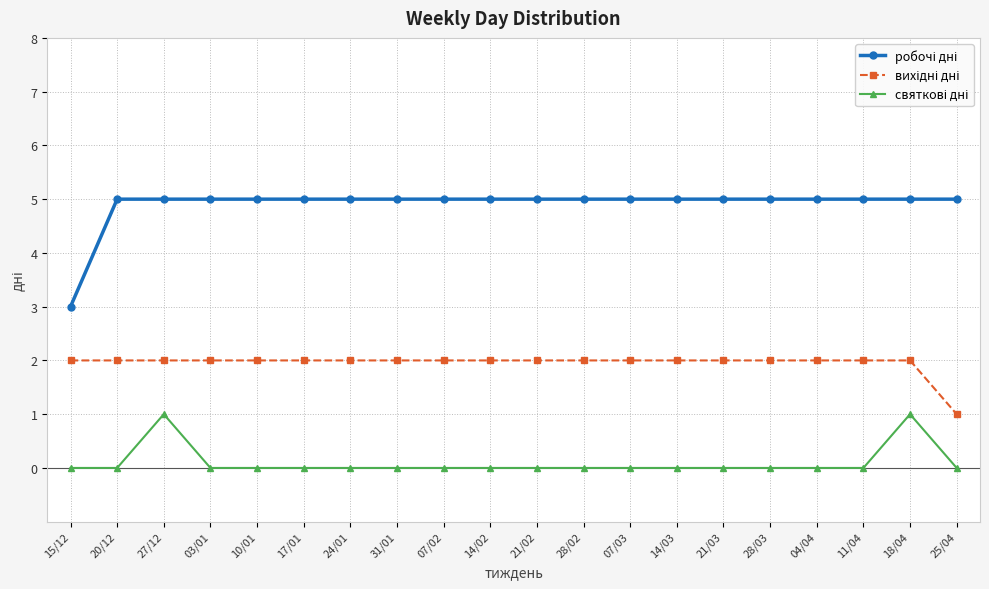

What is the label of the 1st point from the left?

15/12